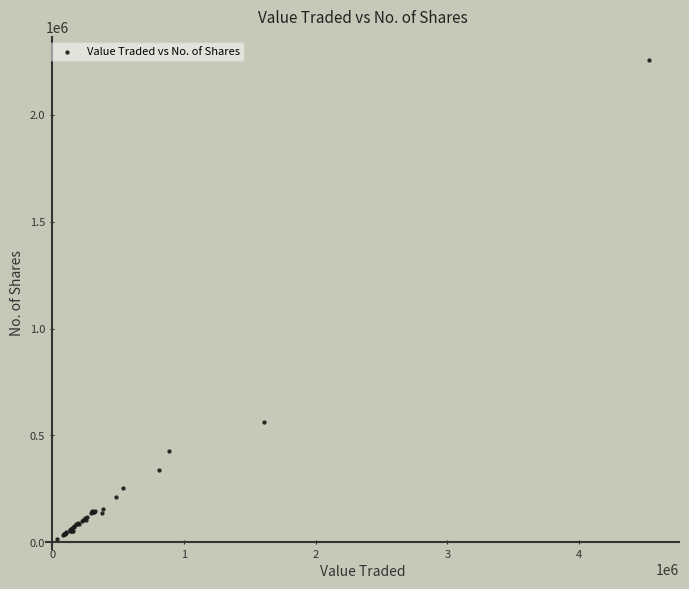

What Y value in the scatter plot is closest to 1135268?

562421